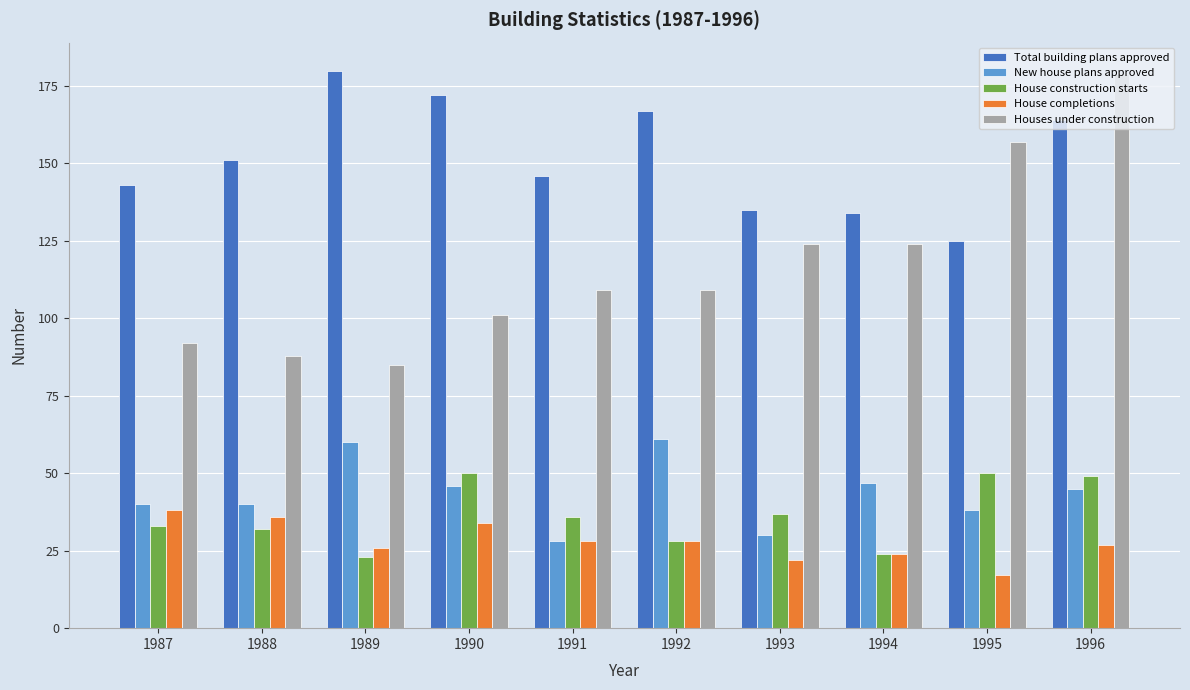

Which category has the lowest value across all series?

1995